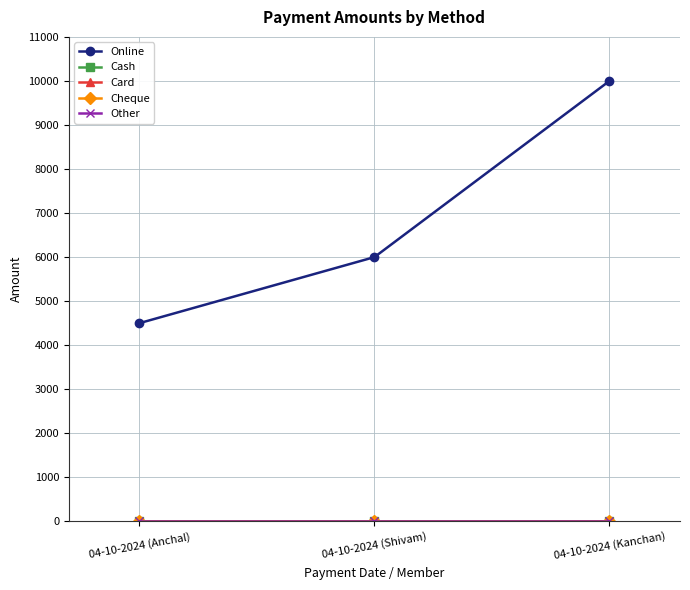

Is it true that Cash equals 0 at 04-10-2024 (Kanchan)?

True